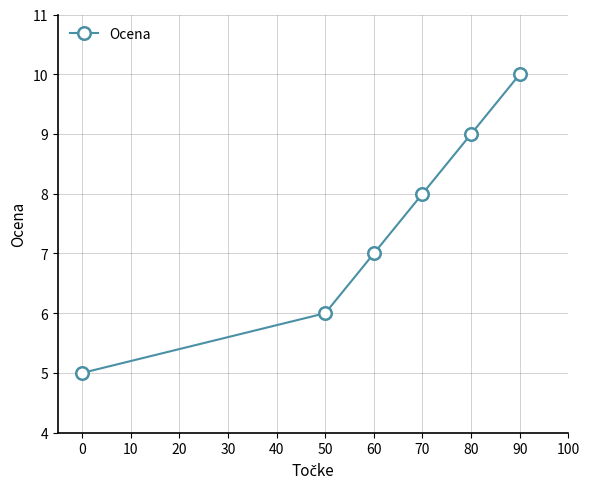

At which label is the value closest to 7?

60